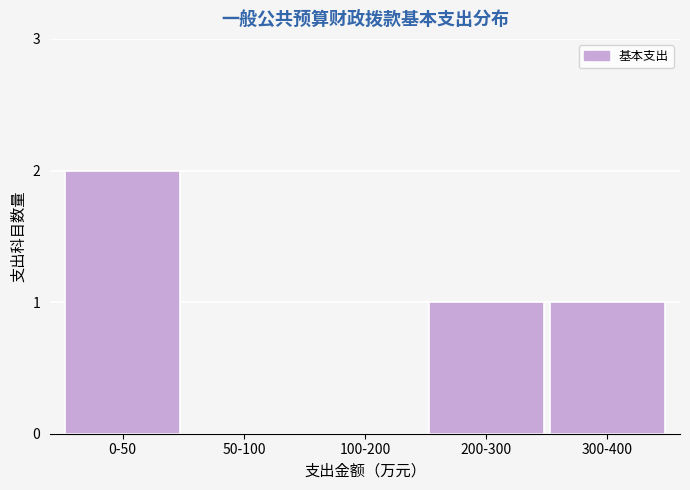

Reading right to left, extract all data points from this chart.

300-400=1	200-300=1	100-200=0	50-100=0	0-50=2